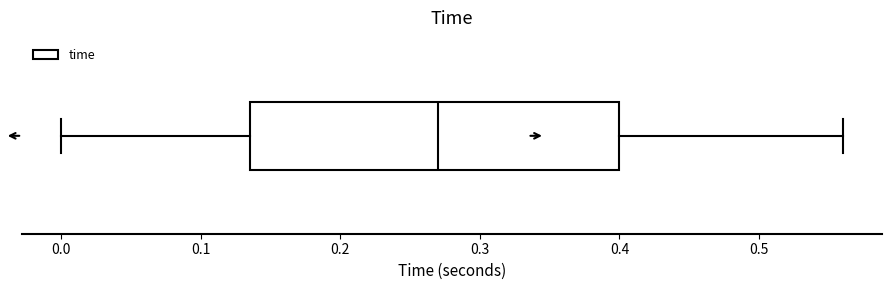

Read this box plot against the x-axis: the position of the median line, the range covered by the box, and the ends of both whiskers. The values are not printed on the chart, so give them approximately, as read against the axis.

median 0.27, box 0.14 to 0.40, whiskers 0.00 to 0.56